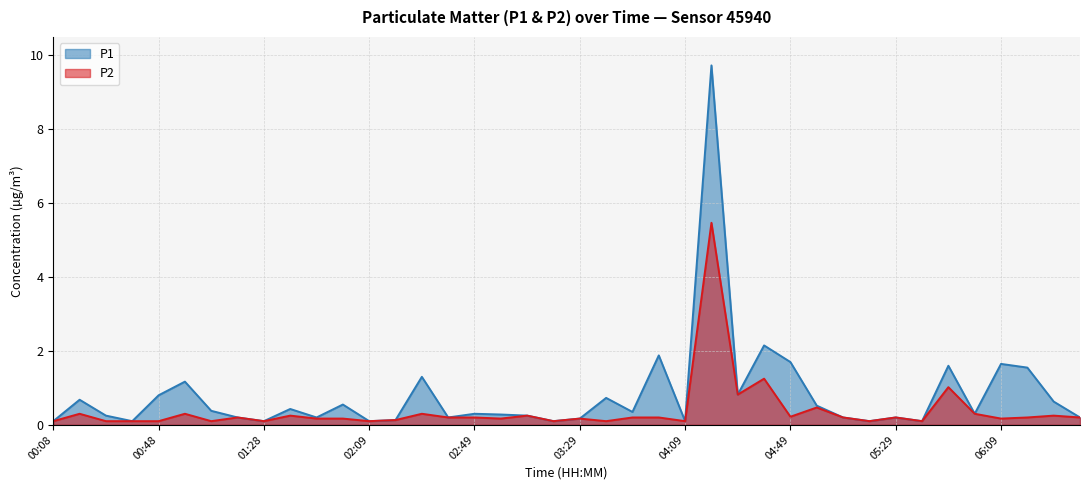

Does the chart have visible grid lines?

Yes